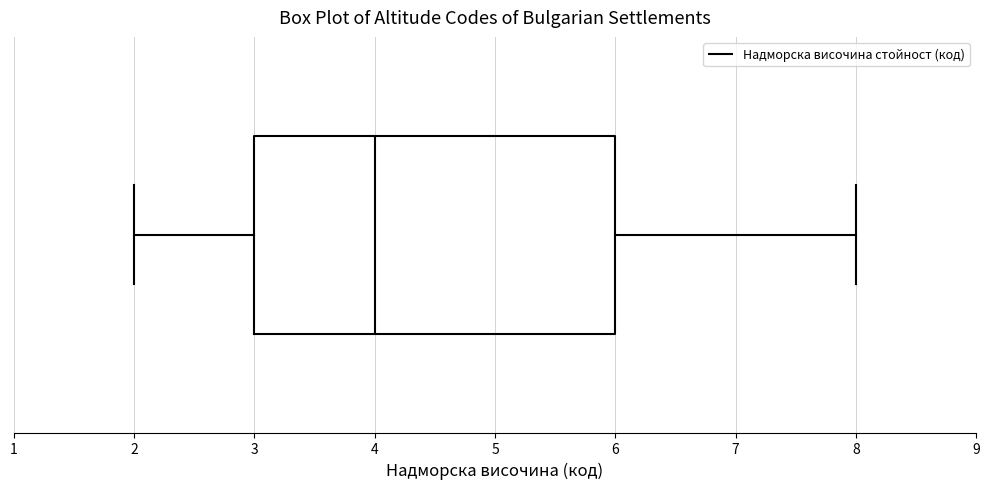

Read this box plot against the x-axis: the position of the median line, the range covered by the box, and the ends of both whiskers. The values are not printed on the chart, so give them approximately, as read against the axis.

median 4, box 3 to 6, whiskers 2 to 8